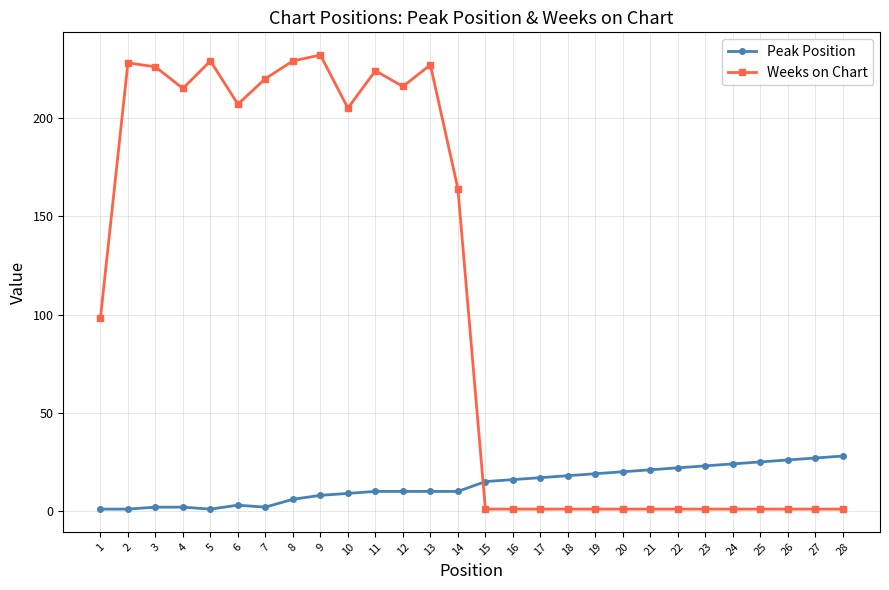

True or false: Weeks on Chart has a value of 35 at 14.

False